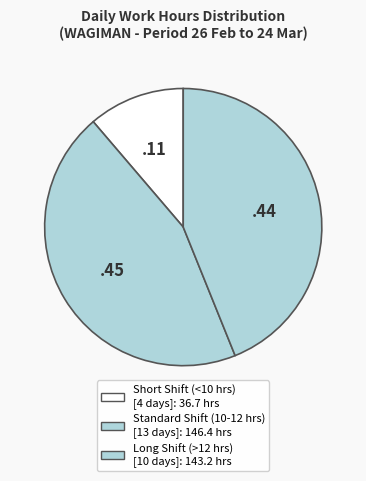

How many segments does this pie chart have?

3